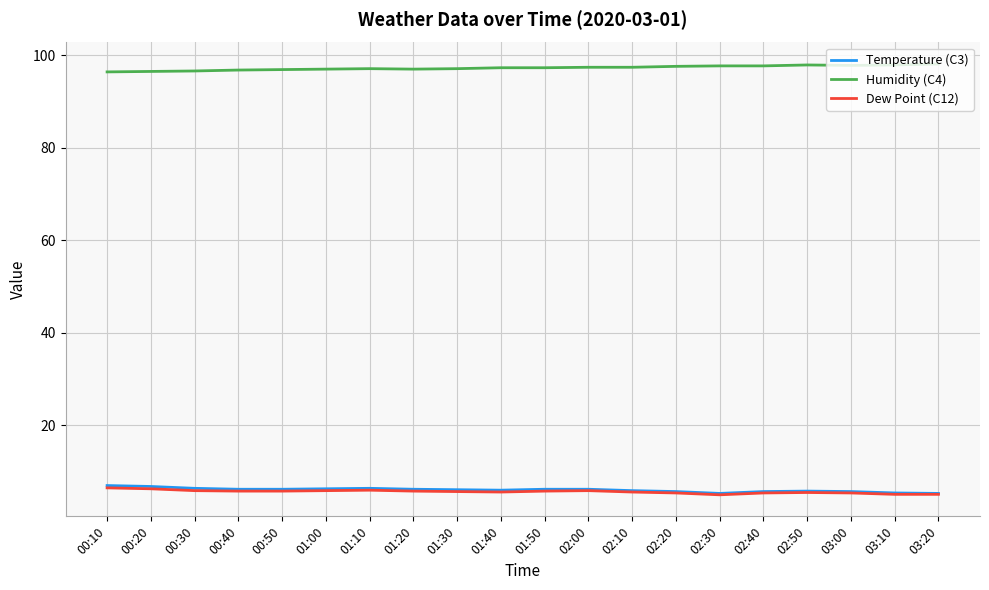

Is the value of Humidity (C4) at 02:40 greater than the value of Temperature (C3) at 02:10?

Yes